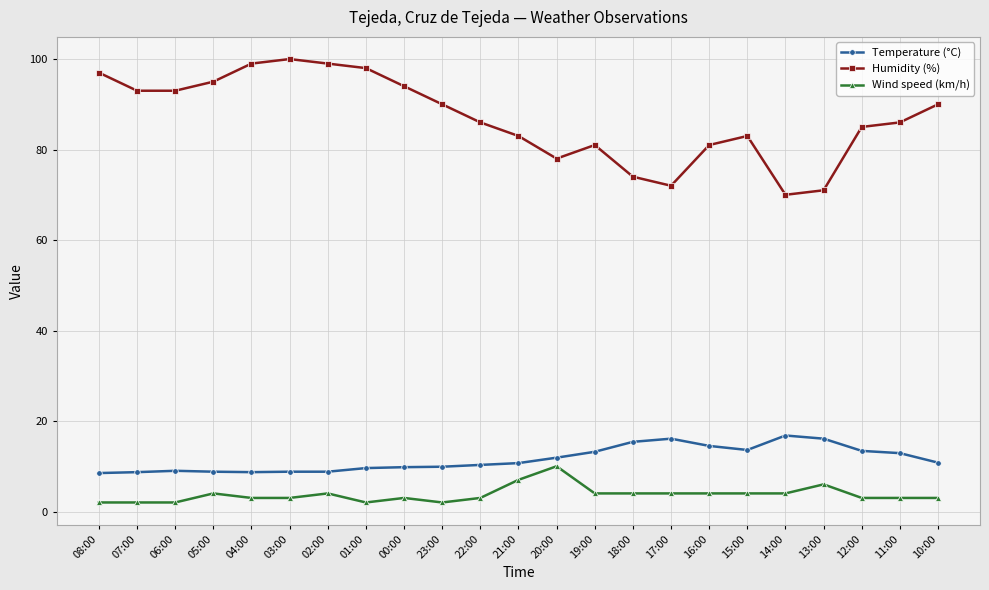

Where is Humidity (%) nearest to the value 85?

12:00